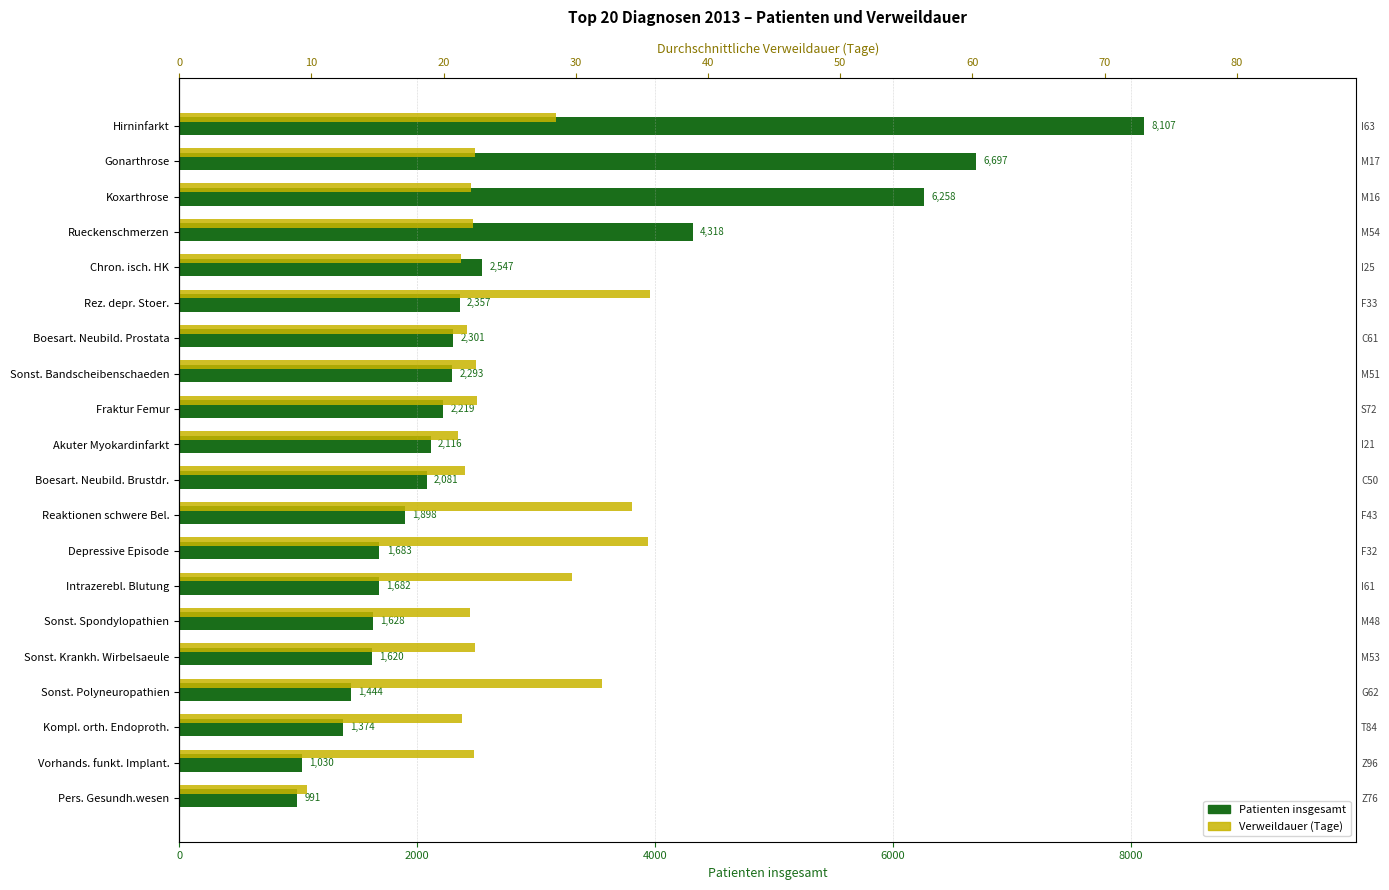

What is the average value of the Verweildauer (Tage) series?

24.5